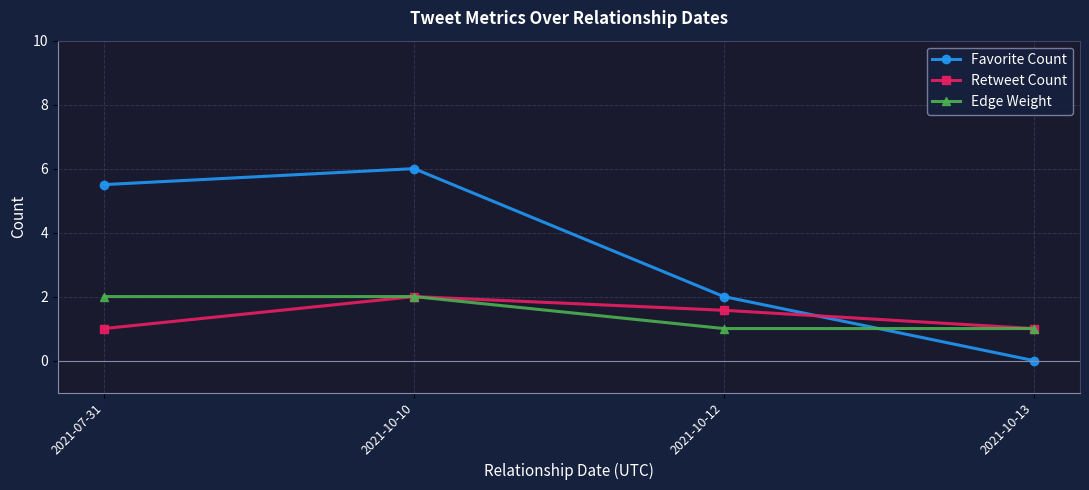

What value does the Retweet Count series have at 2021-10-10?

2.0